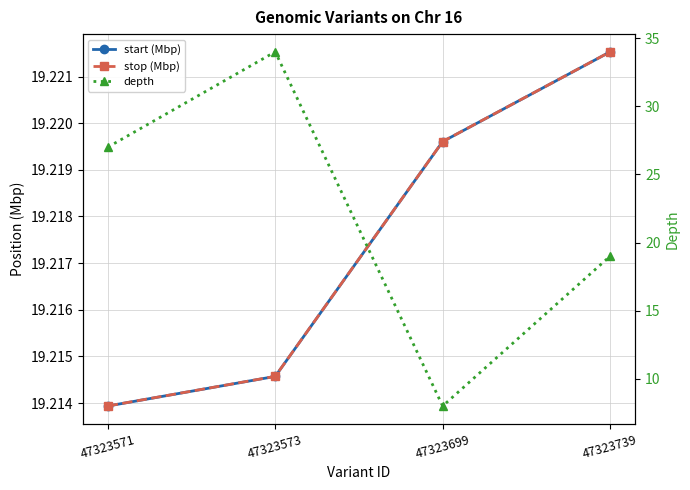

At how many categories does at least one series exceed 9?

4